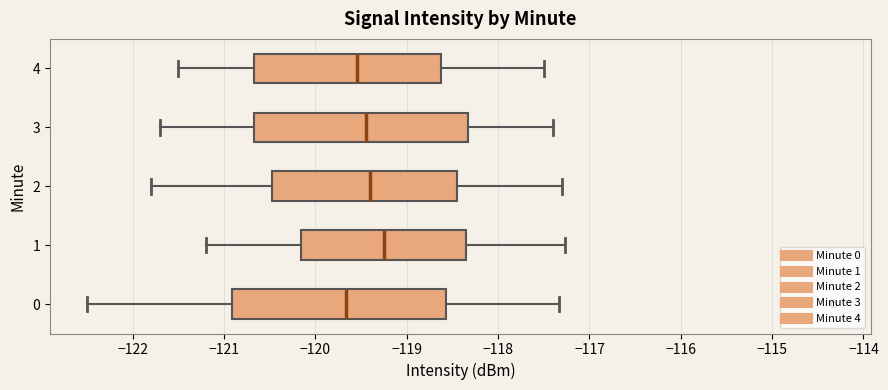

Which box has the furthest to the right median line?

1